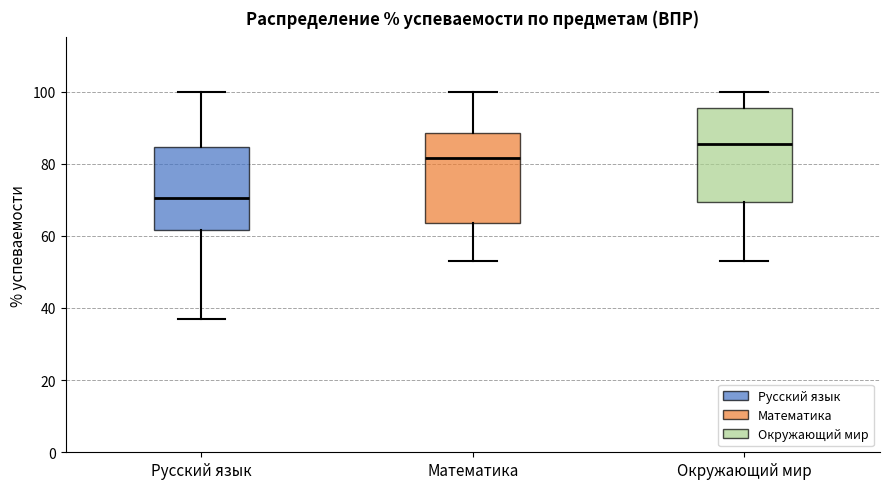

Where does the upper whisker of the box for Окружающий мир end on the y-axis? The values are not printed on the chart, so give them approximately, as read against the axis.

100